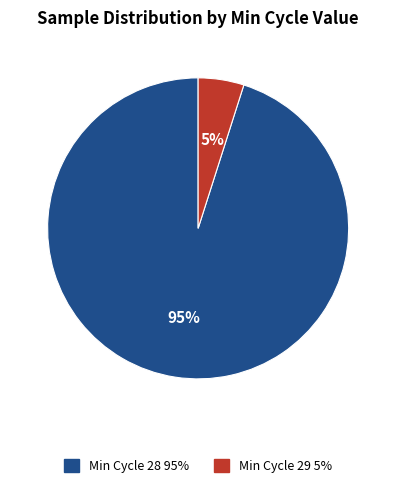

Is there a majority slice in this chart?

Yes